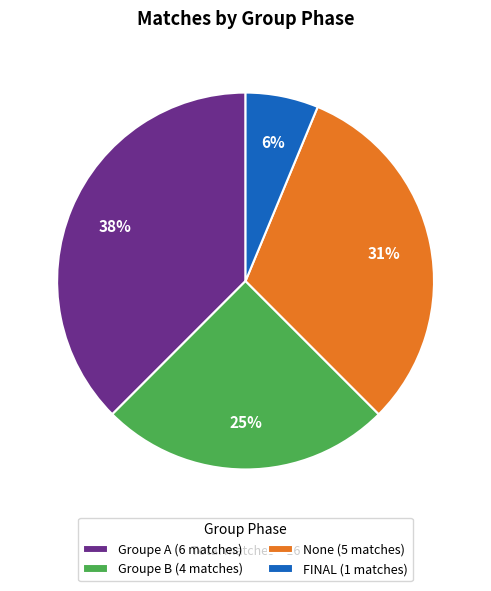

True or false: None (5 matches) accounts for 31% of the total.

True